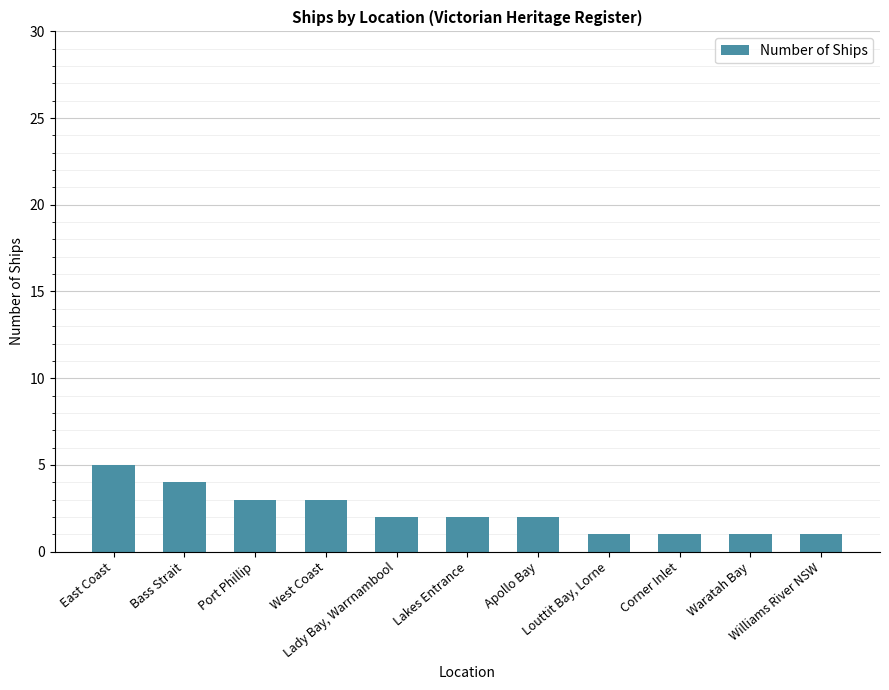

What is the maximum value shown in the chart?

5